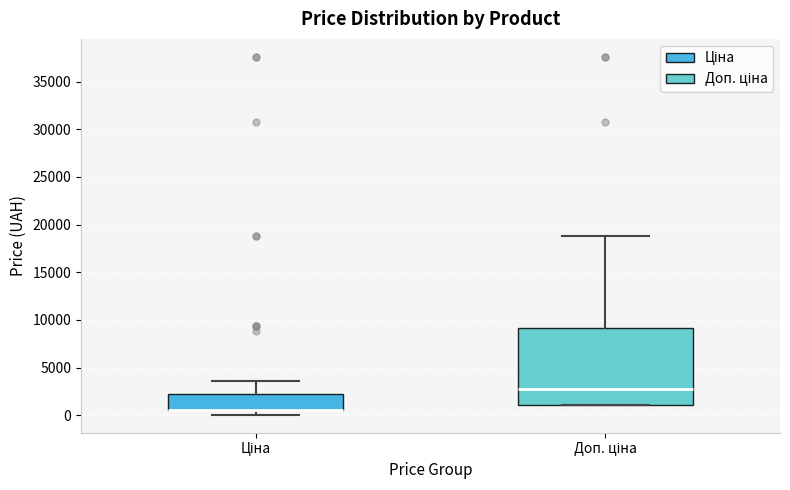

Where is the lower edge of the box for Доп. ціна on the y-axis? The values are not printed on the chart, so give them approximately, as read against the axis.

1000